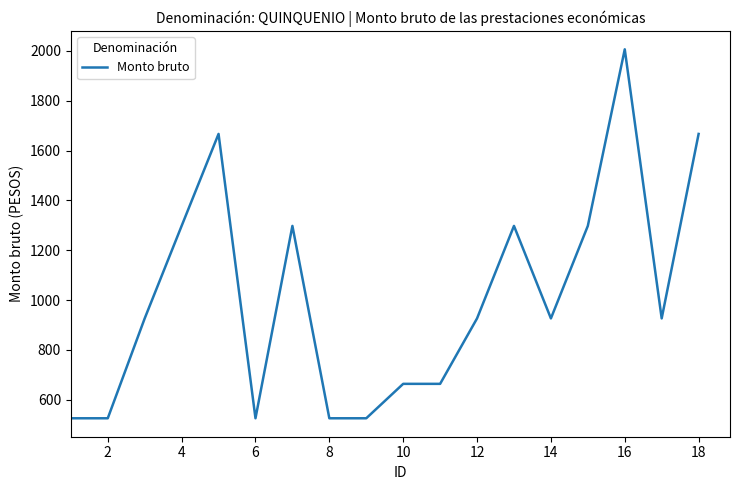

What is the smallest value displayed?

525.4